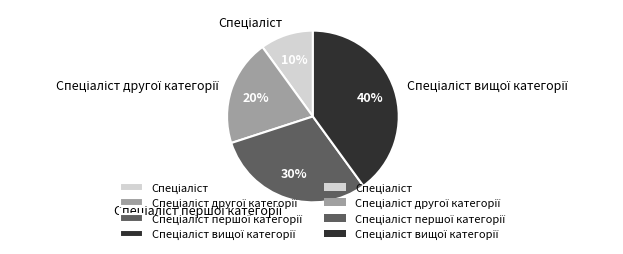

To the nearest percent, what is the average slice percentage?

25%